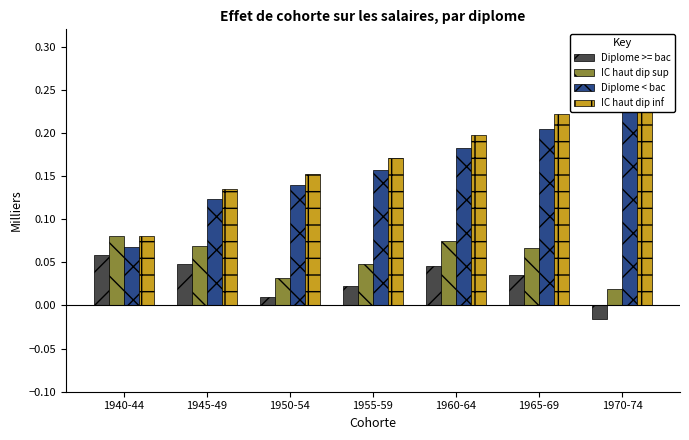

What is the label of the 5th bar from the left?

1960-64